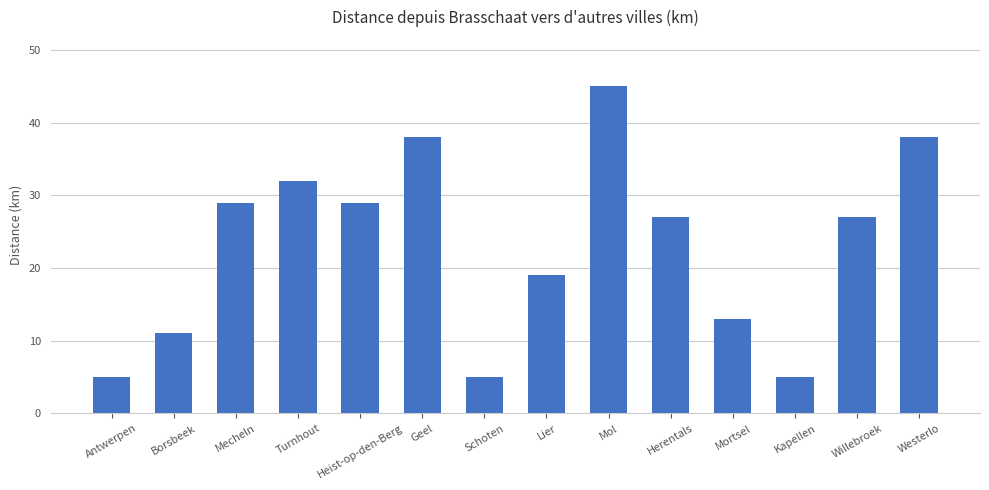

What is the ratio of the value at Mortsel to the value at Kapellen?

2.6